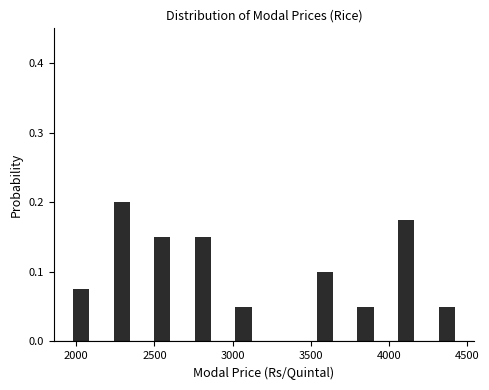

What is the height of the bar covering 3460 to 3720 on the x-axis? Neither the bar edges nor the heights are printed on the chart, so give them approximately, as read against the axes.

0.10